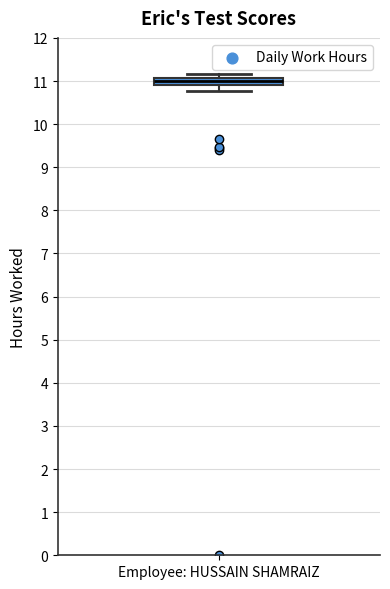

Transcribe this box plot: give where the median line is, the range the box spans, and where the two whiskers end, as read against the y-axis. The values are not printed on the chart, so give them approximately, as read against the axis.

median 11.0, box 10.9 to 11.1, whiskers 10.8 to 11.2